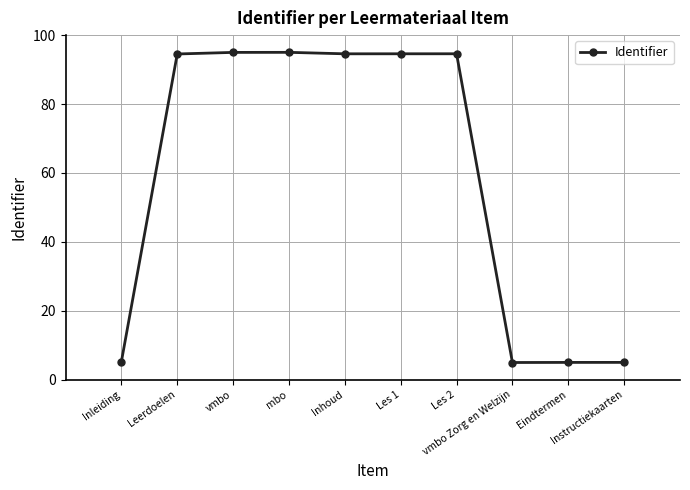

How many lines are shown in the chart?

1